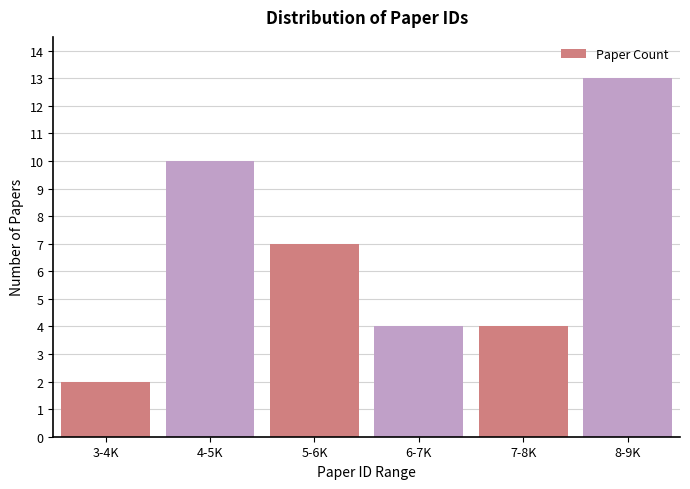

Reading left to right, transcribe all the data shown in this chart.

2	10	7	4	4	13